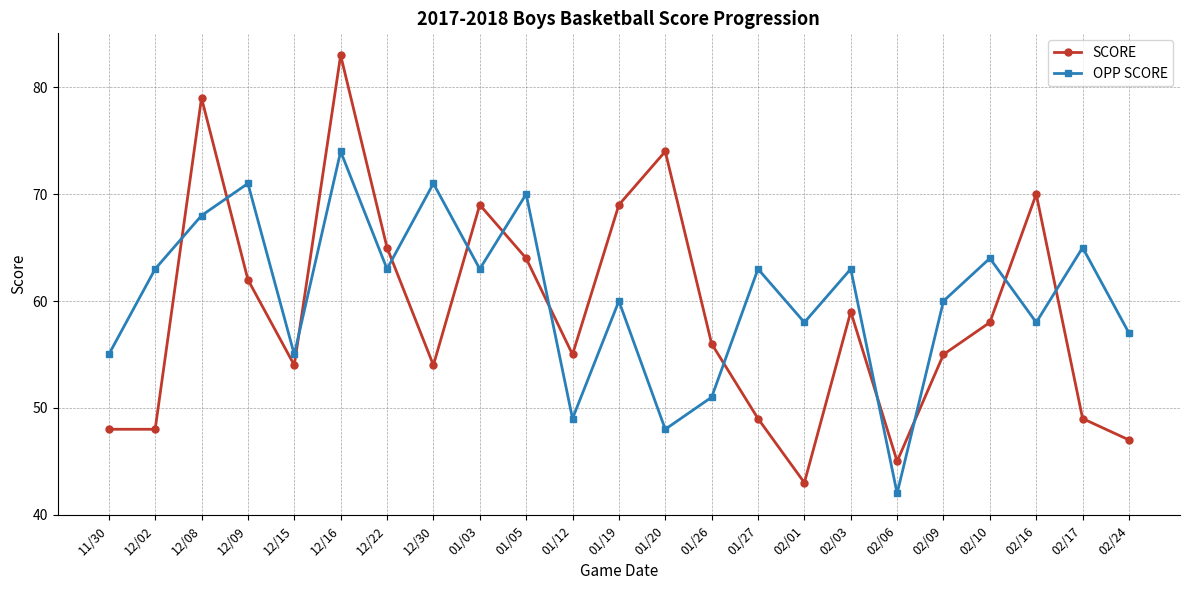

How many interior local peaks does the SCORE series have?

6